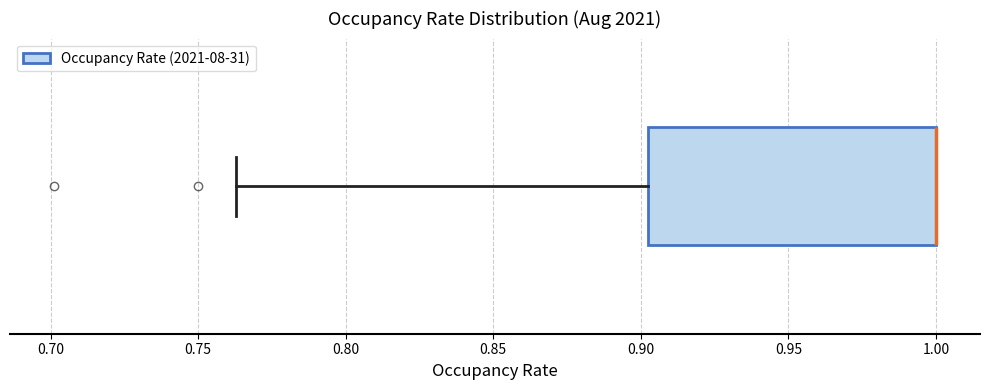

Transcribe this box plot: give where the median line is, the range the box spans, and where the two whiskers end, as read against the x-axis. The values are not printed on the chart, so give them approximately, as read against the axis.

median 1.000 (drawn on the box's right edge), box 0.900 to 1.000, whiskers 0.765 to 1.000